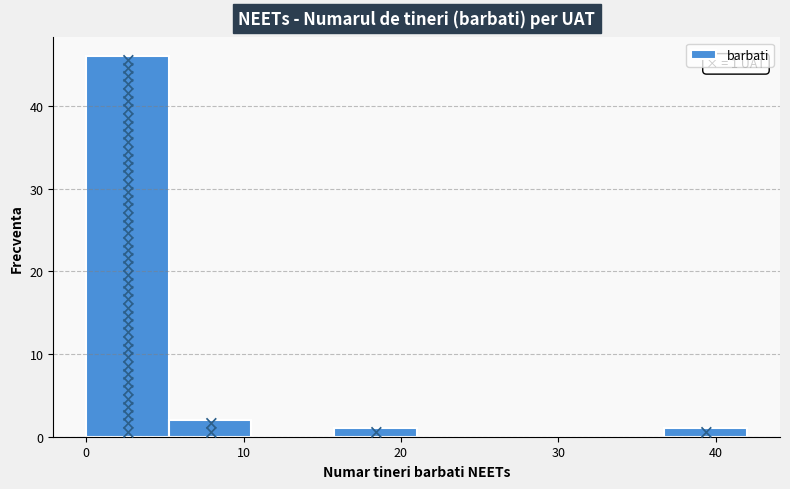

Which range on the x-axis has the tallest bar?

0 to 5